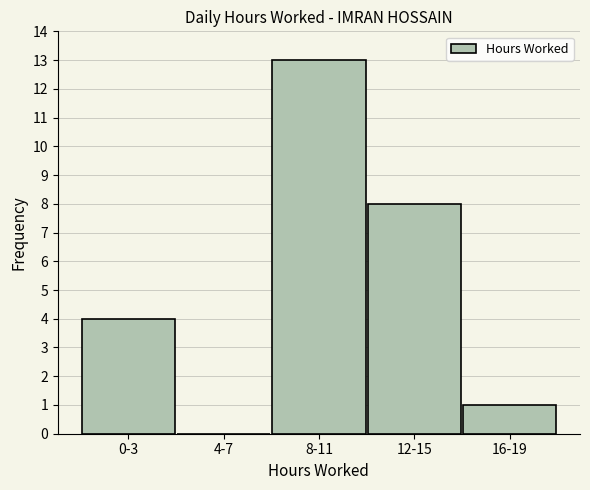

Reading right to left, transcribe all the data shown in this chart.

16-19=1	12-15=8	8-11=13	4-7=0	0-3=4